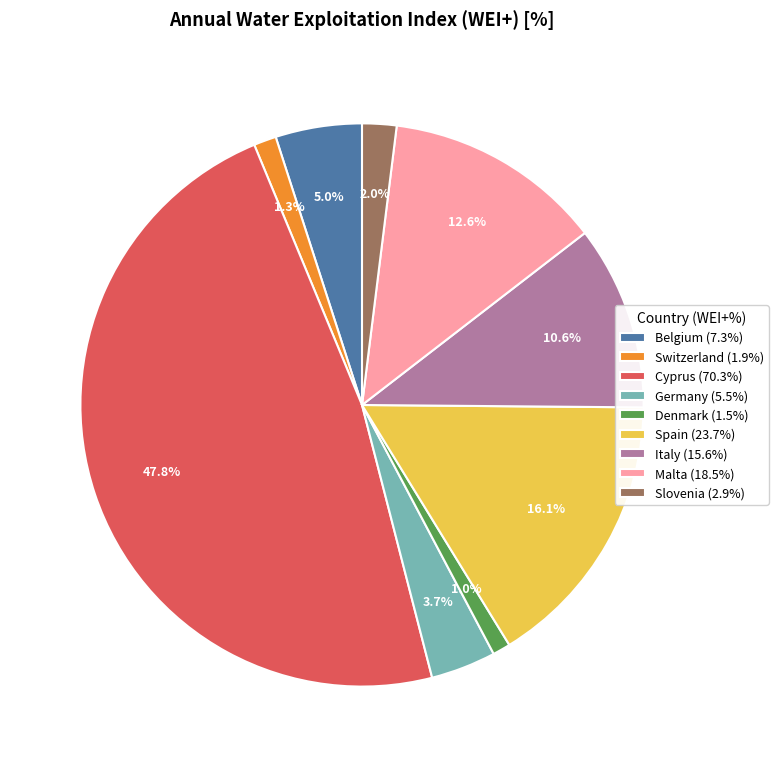

Is it true that Germany is 4% of the pie?

True